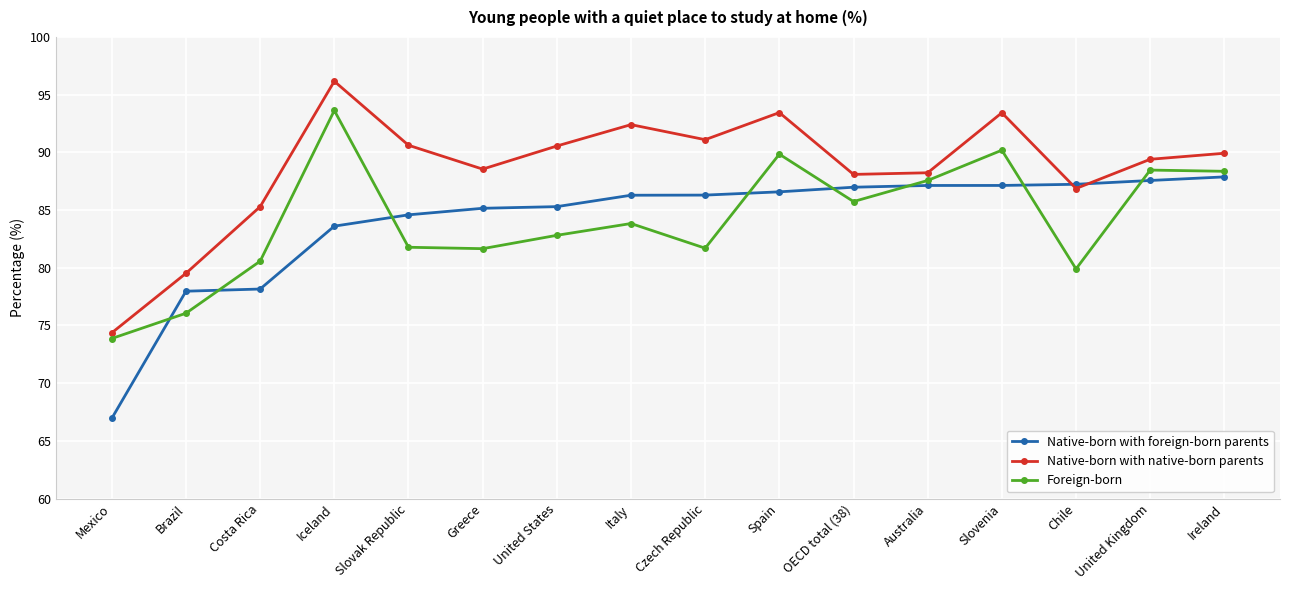

The Native-born with foreign-born parents series shows 85.2 at Greece. True or false?

True